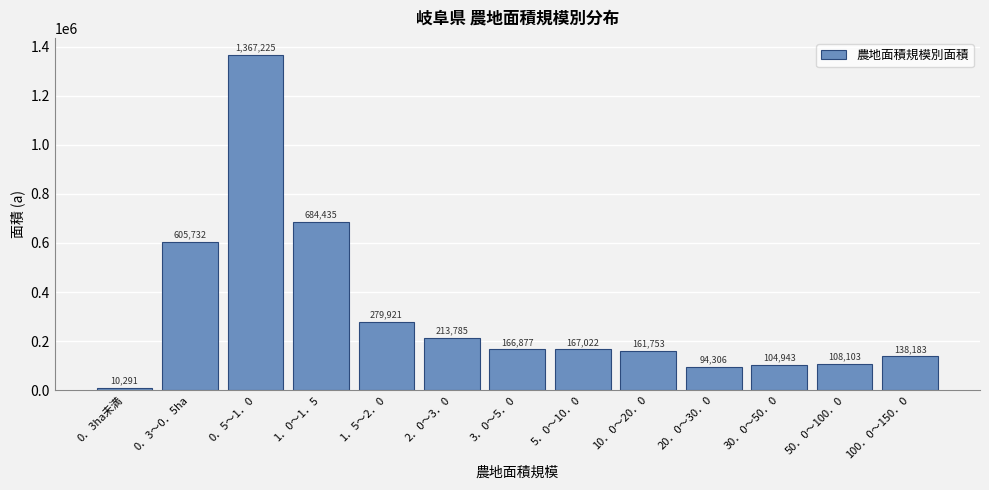

Reading left to right, transcribe all the data shown in this chart.

0．3ha未満=10291	0．3～0．5ha=605732	0．5～1．0=1367225	1．0～1．5=684435	1．5～2．0=279921	2．0～3．0=213785	3．0～5．0=166877	5．0～10．0=167022	10．0～20．0=161753	20．0～30．0=94306	30．0～50．0=104943	50．0～100．0=108103	100．0～150．0=138183